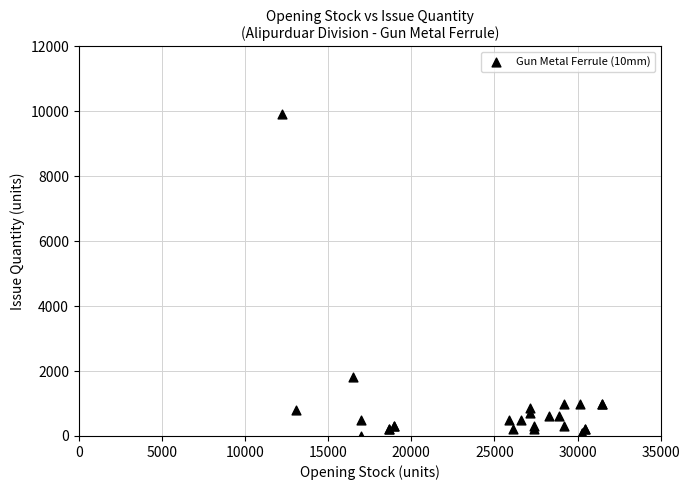

What Y value in the scatter plot is closest to 4962?

1807